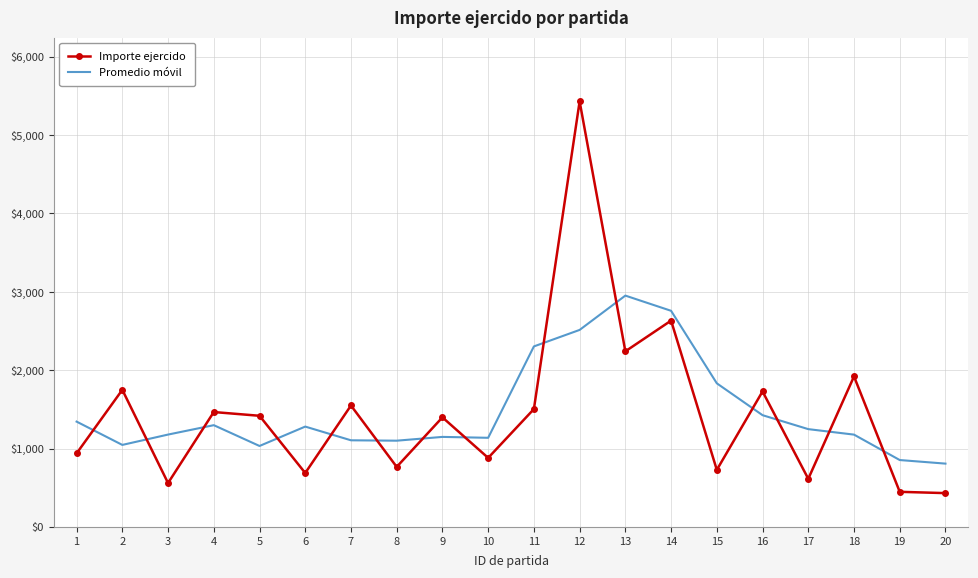

What is the lowest value of the Importe ejercido series?

431.5